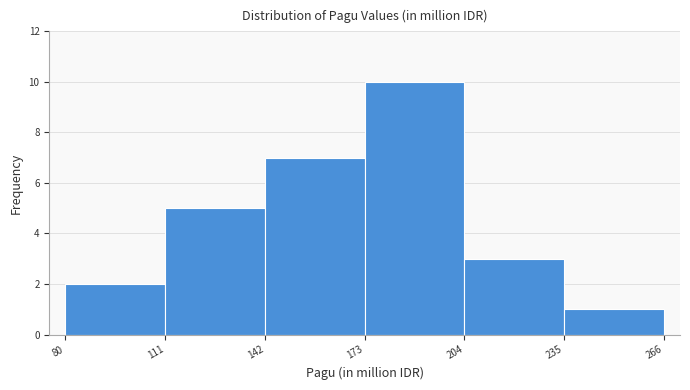

Reading left to right, transcribe this chart: for each bar, give the range it covers on the x-axis and its height. The values are not printed on the chart, so give them approximately, as read against the axis.

80 to 111: 2
111 to 142: 5
142 to 173: 7
173 to 204: 10
204 to 235: 3
235 to 266: 1